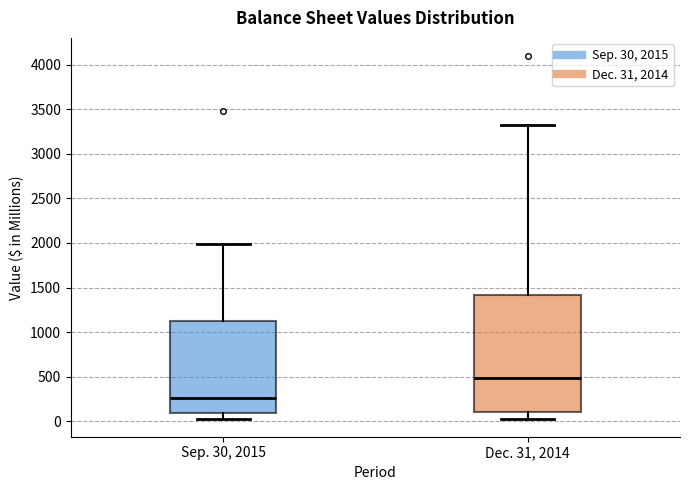

Where is the lower edge of the box for Dec. 31, 2014 on the y-axis? The values are not printed on the chart, so give them approximately, as read against the axis.

100